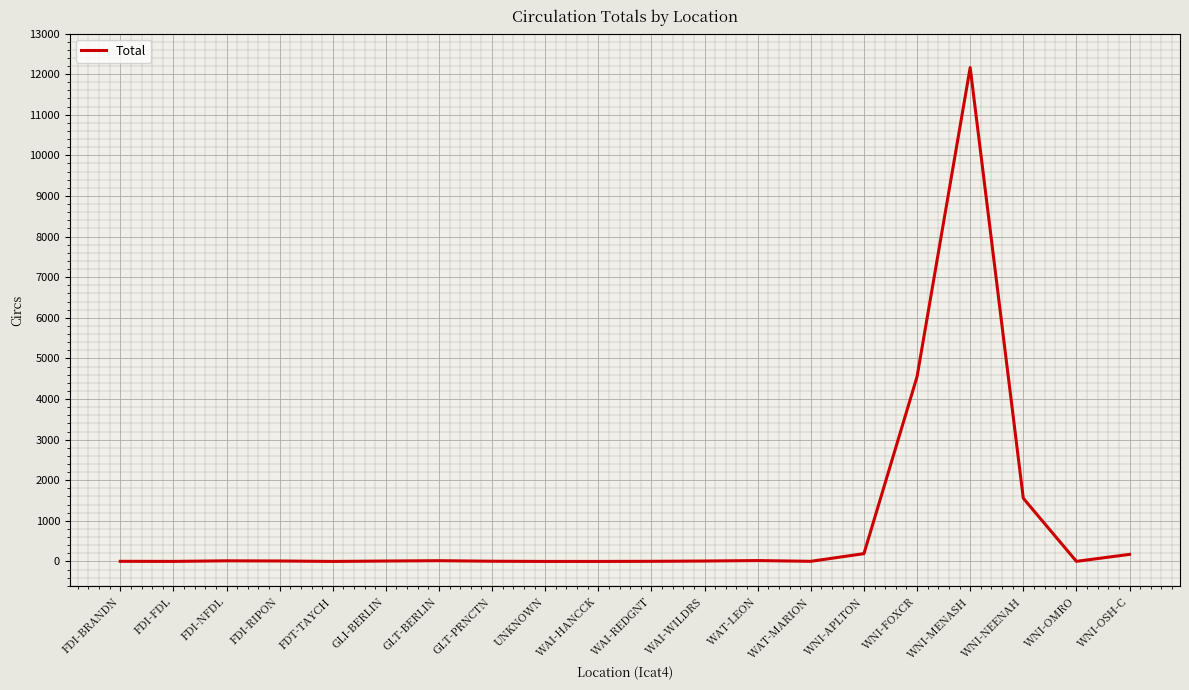

Is it true that the value at WNI-NEENAH is 699?

False